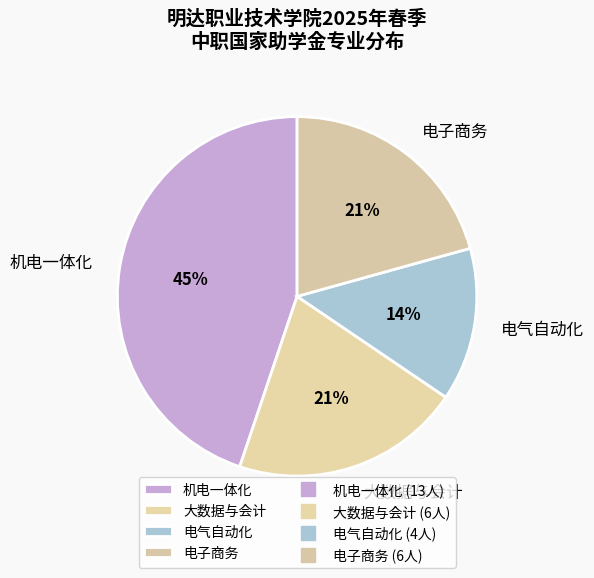

Which has a higher value, 电子商务 or 电气自动化?

电子商务